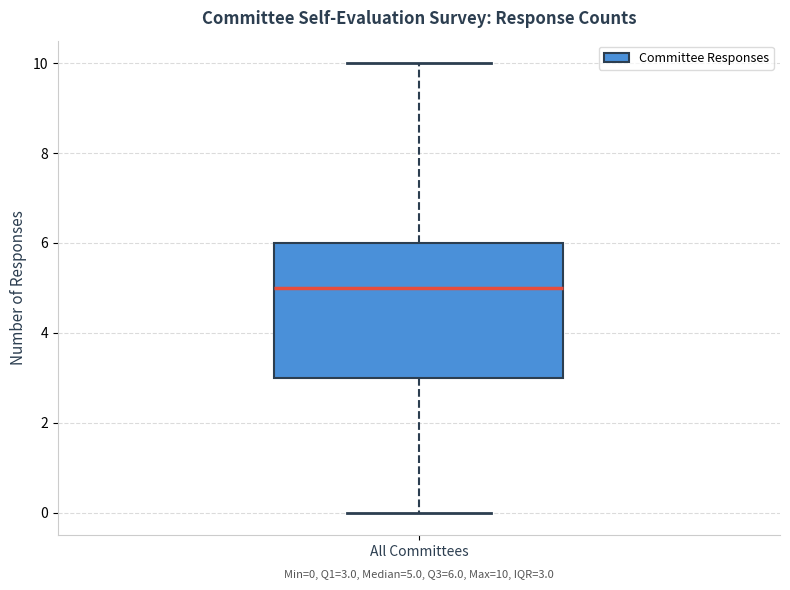

Where does the median line of the box for All Committees sit on the y-axis? The values are not printed on the chart, so give them approximately, as read against the axis.

5